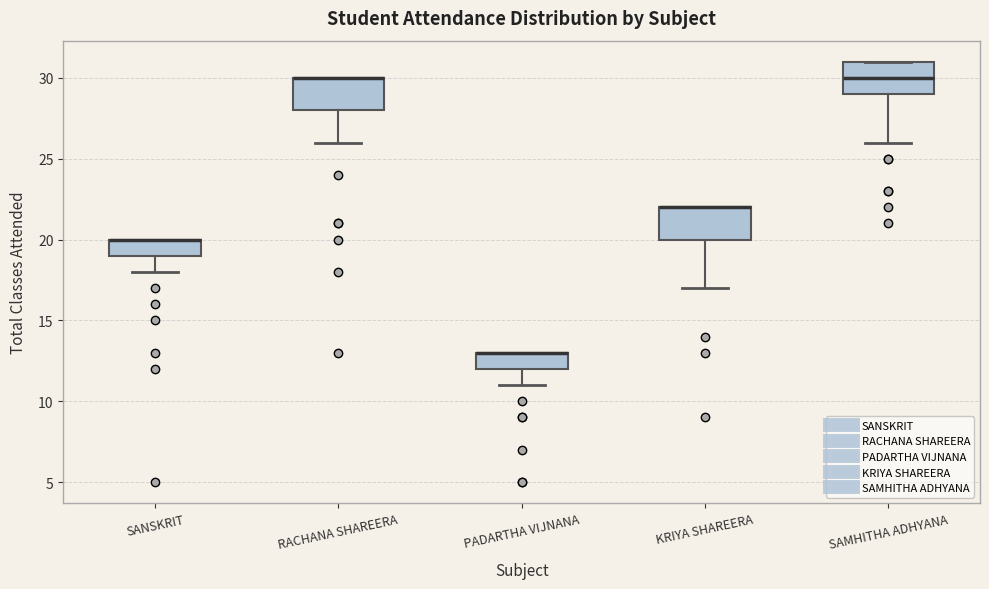

Reading left to right, transcribe this box plot: for each box, give where its median line is, the range the box spans, and where its two whiskers end, as read against the y-axis. The values are not printed on the chart, so give them approximately, as read against the axis.

SANSKRIT: median 20 (drawn on the box's upper edge), box 19 to 20, whiskers 18 to 20
RACHANA SHAREERA: median 30 (drawn on the box's upper edge), box 28 to 30, whiskers 26 to 30
PADARTHA VIJNANA: median 13 (drawn on the box's upper edge), box 12 to 13, whiskers 11 to 13
KRIYA SHAREERA: median 22 (drawn on the box's upper edge), box 20 to 22, whiskers 17 to 22
SAMHITHA ADHYANA: median 30, box 29 to 31, whiskers 26 to 31